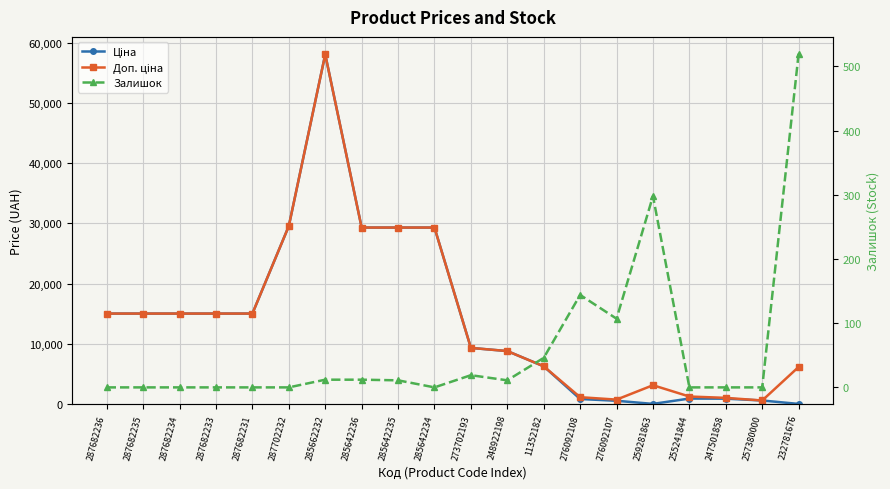

How many data points does each series have?

20